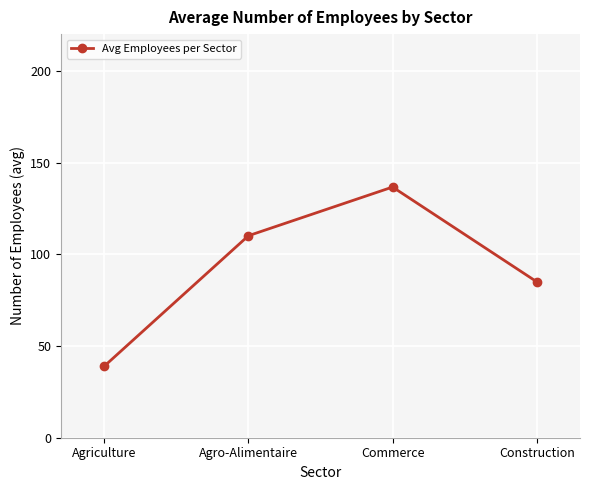

True or false: the data shows 83.0 at Commerce.

False